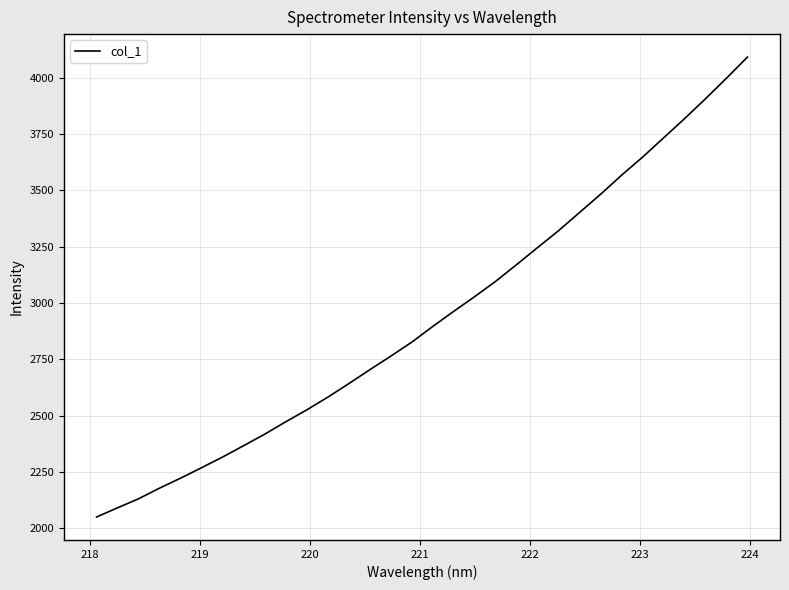

What is the maximum value shown in the chart?

4092.1